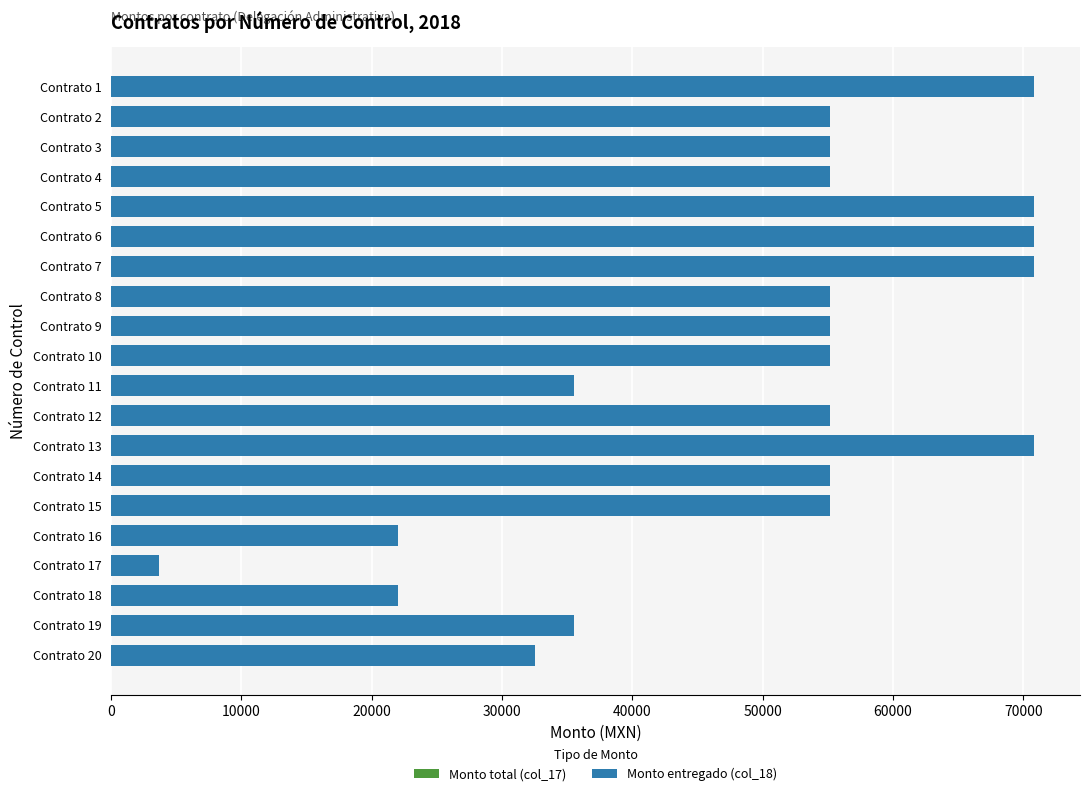

What is the highest value of the Monto entregado (col_18) series?

70805.0